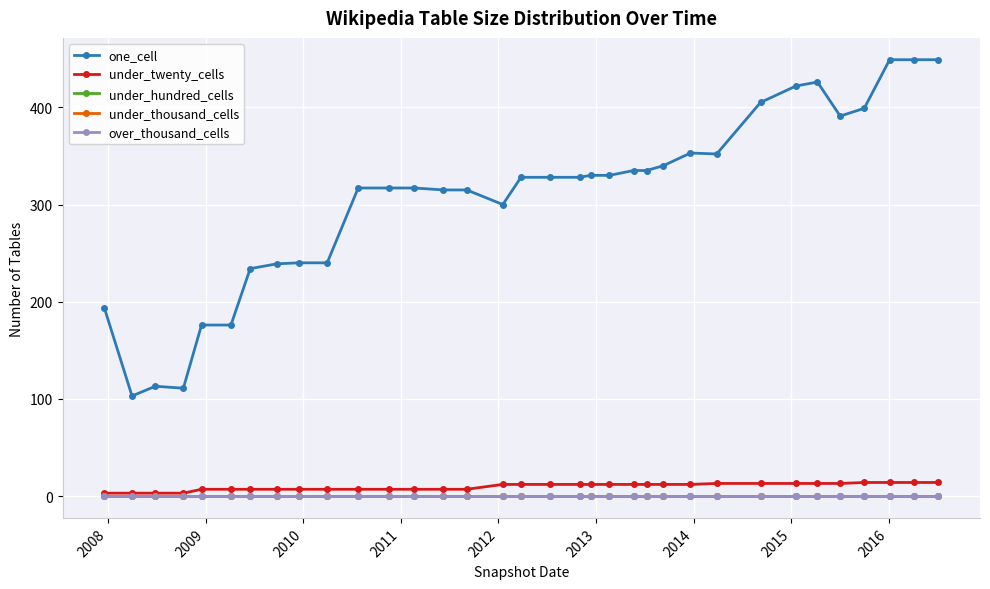

Is this an area chart (filled region under the line)?

No